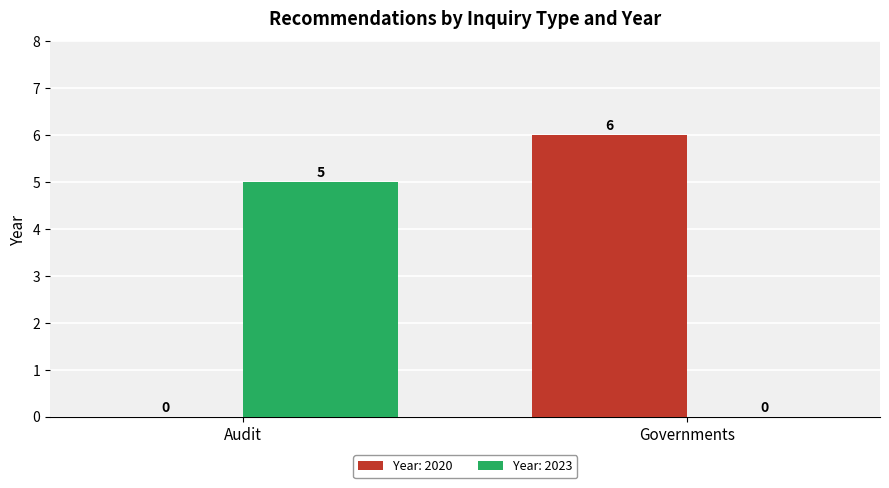

Read the Year: 2020 value at Governments.

6